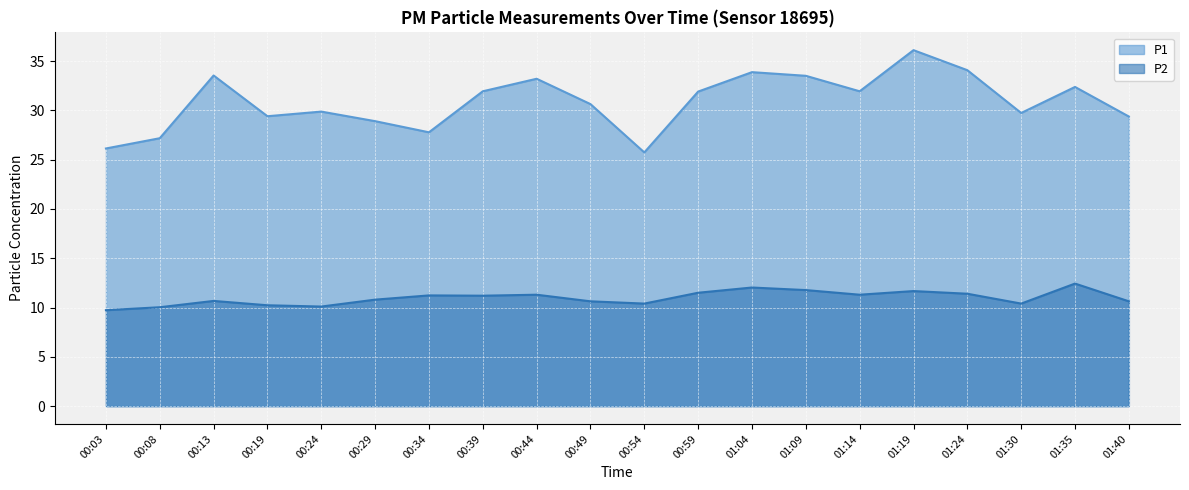

At which category is the sum across all series the highest?

01:19